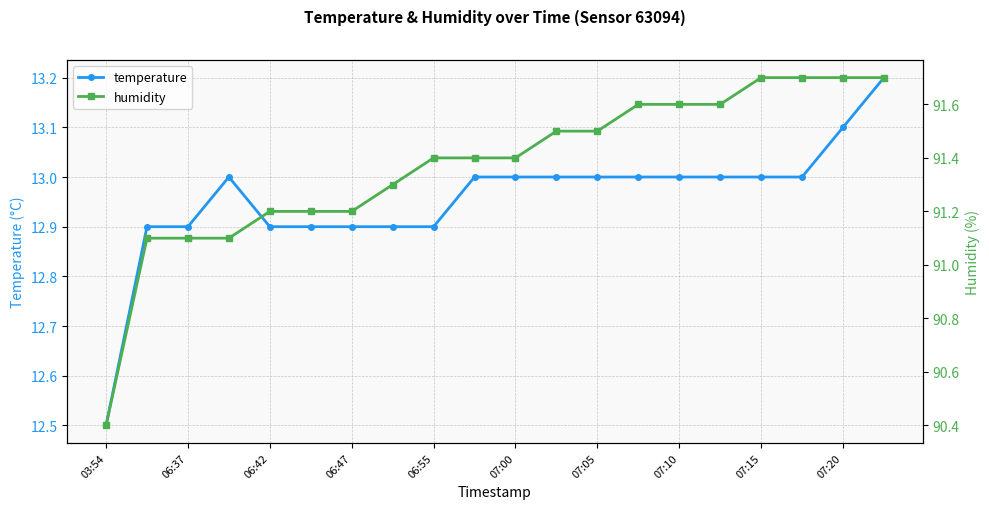

Reading right to left, extract all data points from this chart.

temperature: 13.2	13.1	13.0	13.0	13.0	13.0	13.0	13.0	13.0	13.0	13.0	12.9	12.9	12.9	12.9	12.9	13.0	12.9	12.9	12.5
humidity: 91.7	91.7	91.7	91.7	91.6	91.6	91.6	91.5	91.5	91.4	91.4	91.4	91.3	91.2	91.2	91.2	91.1	91.1	91.1	90.4